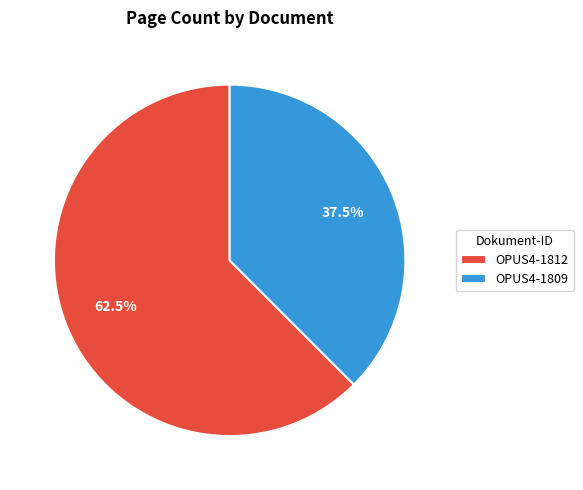

Do OPUS4-1809 and OPUS4-1812 together represent more than half of the pie?

Yes